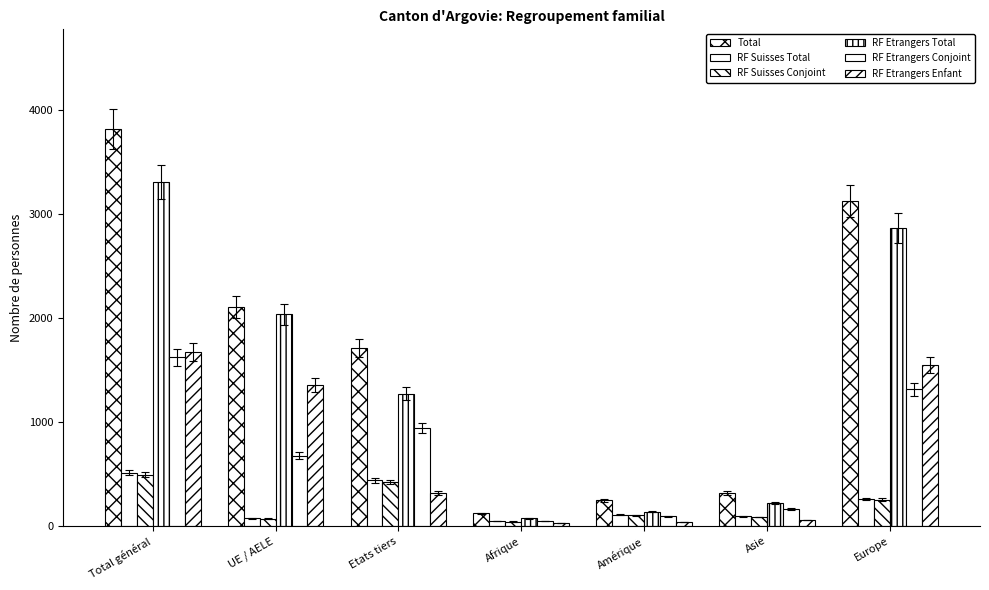

What is the total value across all series at UE / AELE?

6316